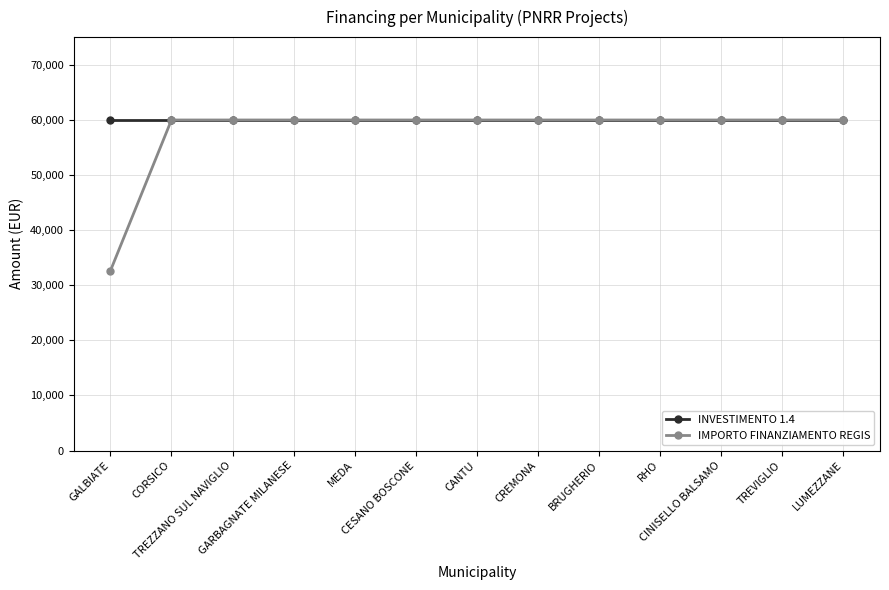

What is the label of the 4th point from the right?

RHO